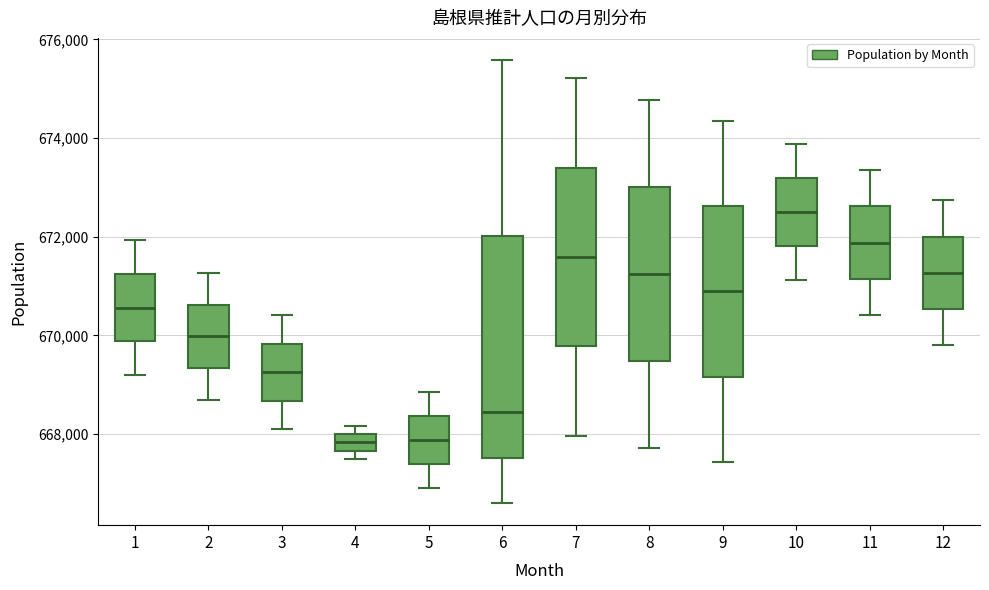

Reading left to right, transcribe this box plot: for each box, give where its median line is, the range the box spans, and where its two whiskers end, as read against the y-axis. The values are not printed on the chart, so give them approximately, as read against the axis.

1: median 670600, box 669800 to 671200, whiskers 669200 to 672000
2: median 670000, box 669400 to 670600, whiskers 668800 to 671200
3: median 669200, box 668600 to 669800, whiskers 668200 to 670400
4: median 667800, box 667600 to 668000, whiskers 667600 (just below the box's lower edge) to 668200
5: median 667800, box 667400 to 668400, whiskers 667000 to 668800
6: median 668400, box 667600 to 672000, whiskers 666600 to 675600
7: median 671600, box 669800 to 673400, whiskers 668000 to 675200
8: median 671200, box 669400 to 673000, whiskers 667800 to 674800
9: median 670800, box 669200 to 672600, whiskers 667400 to 674400
10: median 672600, box 671800 to 673200, whiskers 671200 to 673800
11: median 671800, box 671200 to 672600, whiskers 670400 to 673400
12: median 671200, box 670600 to 672000, whiskers 669800 to 672800